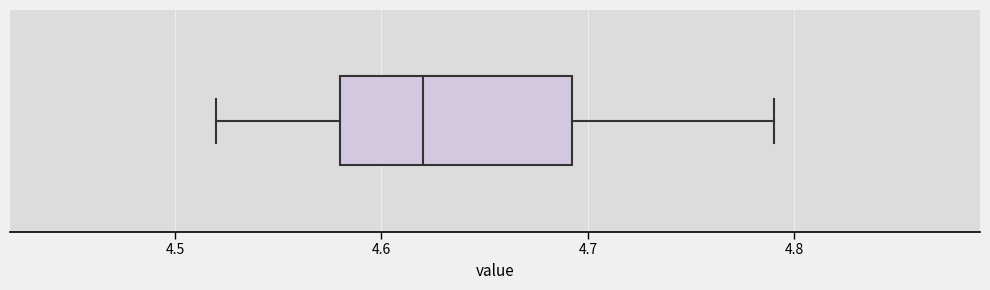

Where does the right whisker of the box end on the x-axis? The values are not printed on the chart, so give them approximately, as read against the axis.

4.79